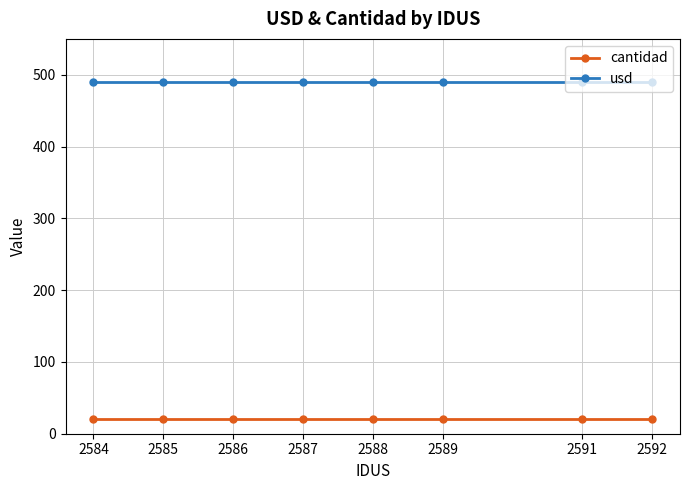

What is the highest value of the usd series?

489.4